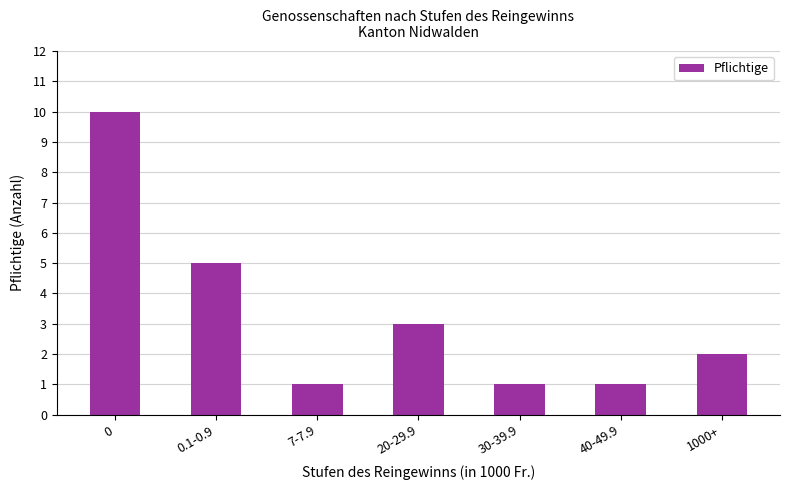

Reading right to left, list all the values displayed in this chart.

2	1	1	3	1	5	10